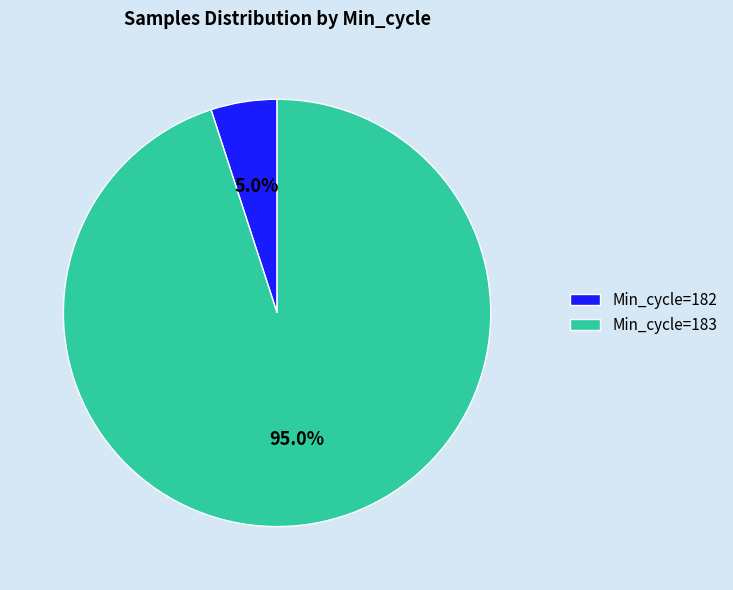

Does any single category account for the majority?

Yes